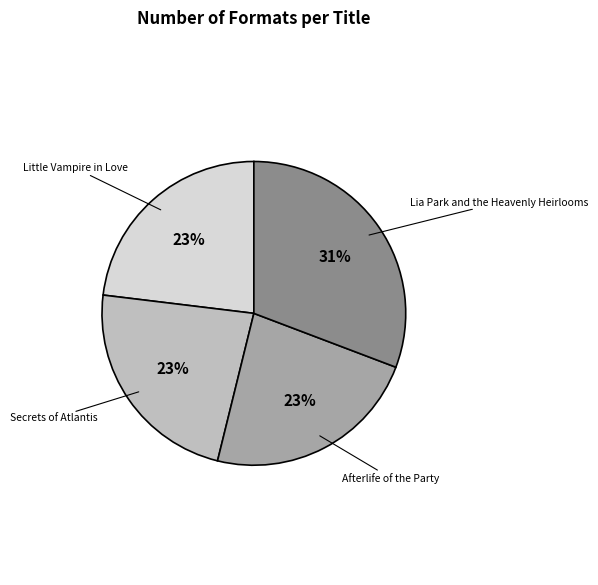

The Lia Park and the Heavenly Heirlooms slice represents 43% of the pie. True or false?

False